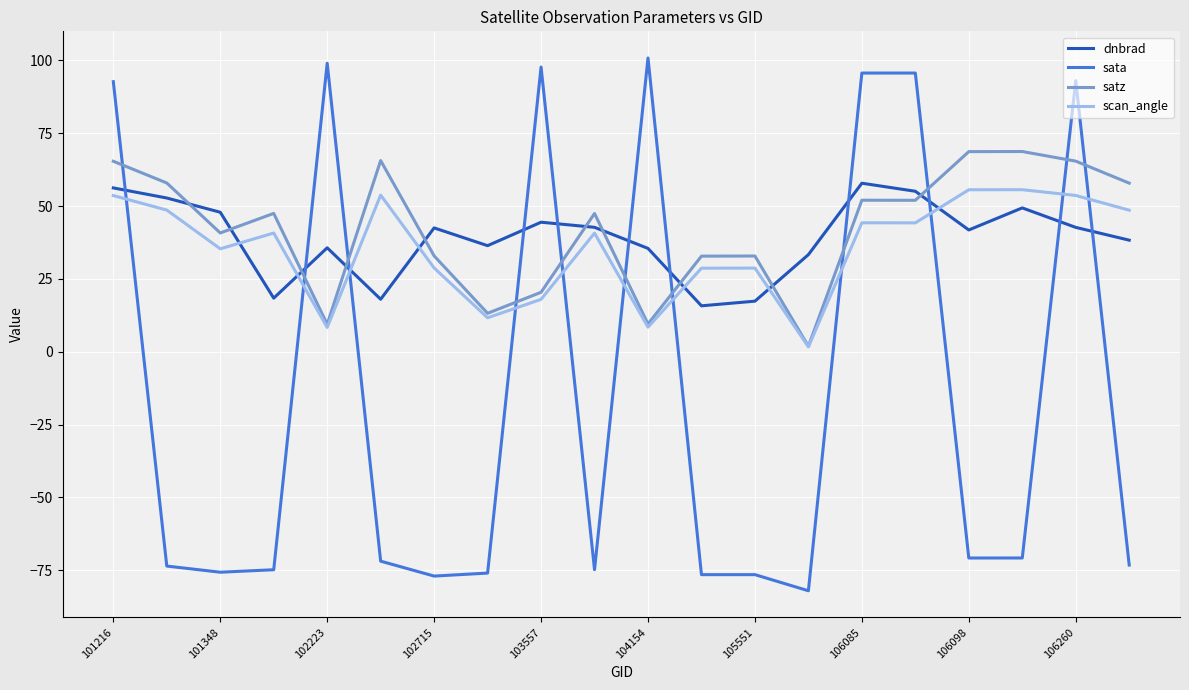

True or false: satz and sata cross at least once.

True